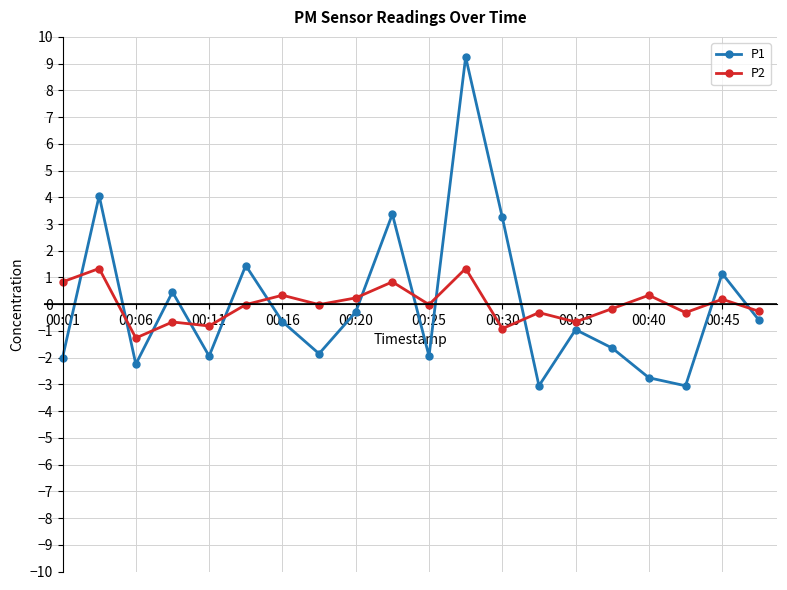

What is the difference between the maximum and second lowest values in the P1 series?

12.3